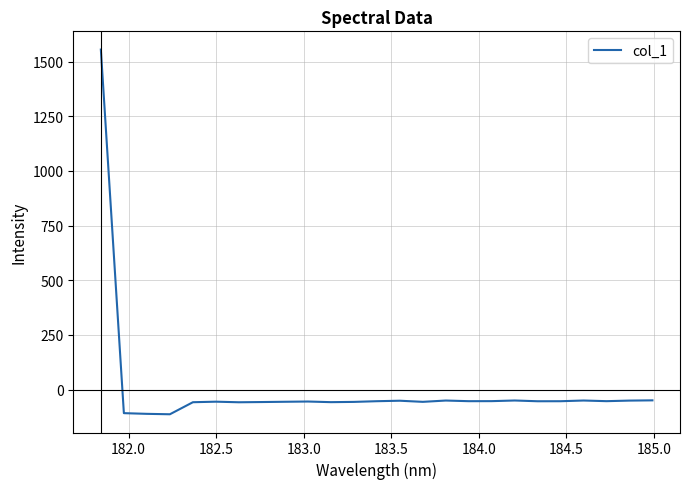

What is the maximum value shown in the chart?

1554.6